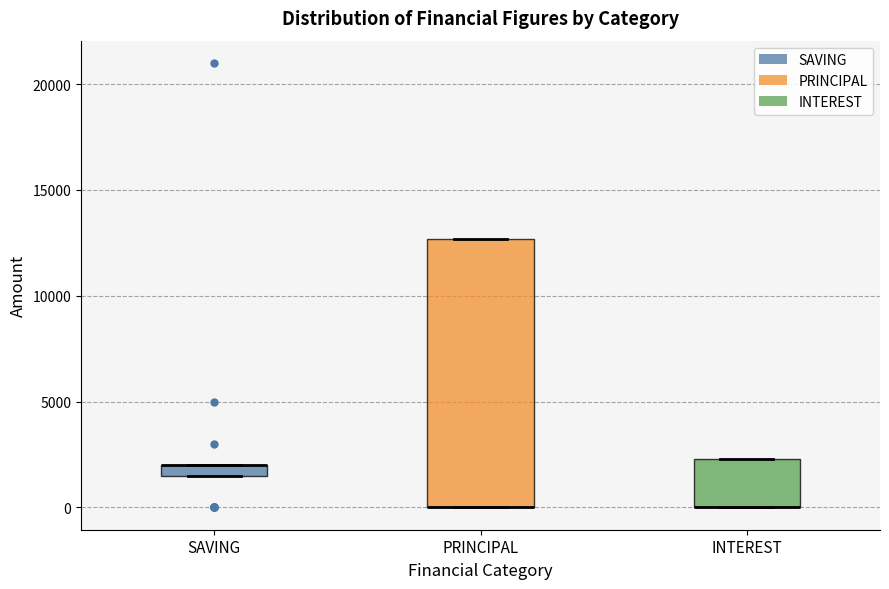

Which box is the tallest, from its lower edge to its upper edge?

PRINCIPAL